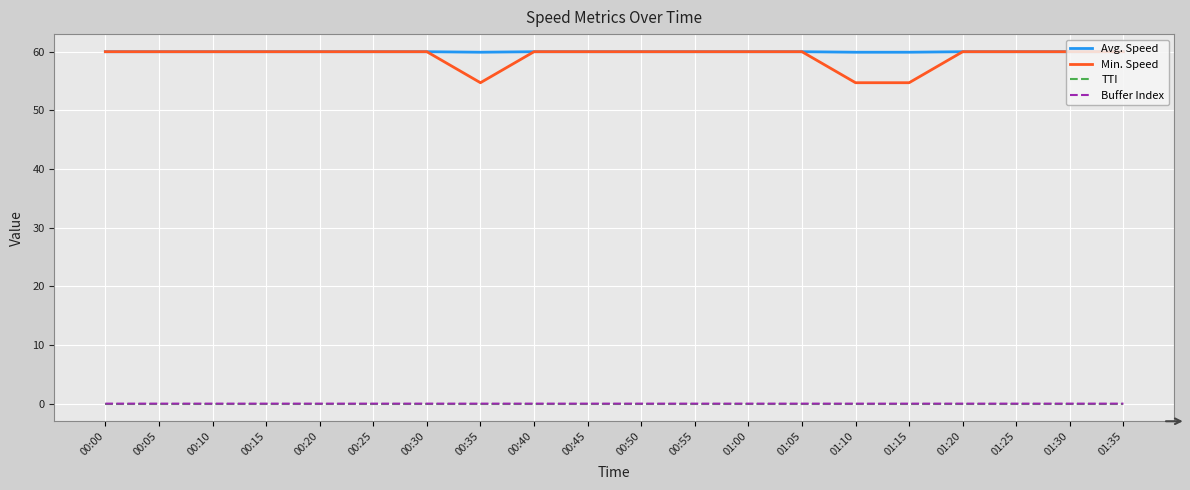

What is the sum of all Avg. Speed values?

1199.7